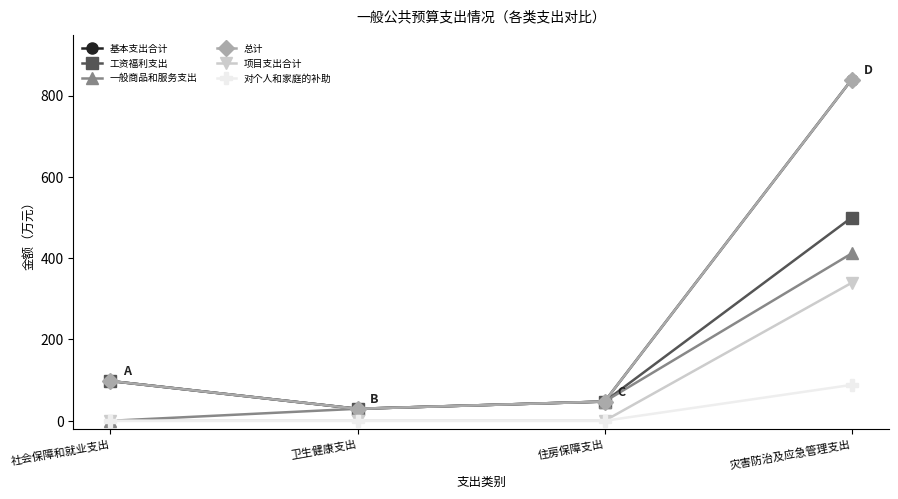

At which label is 对个人和家庭的补助 closest to 44?

社会保障和就业支出